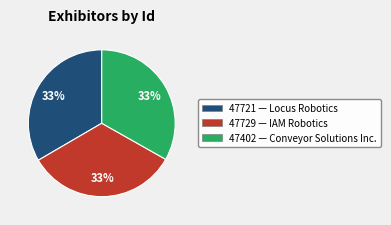

Does any single category account for the majority?

No